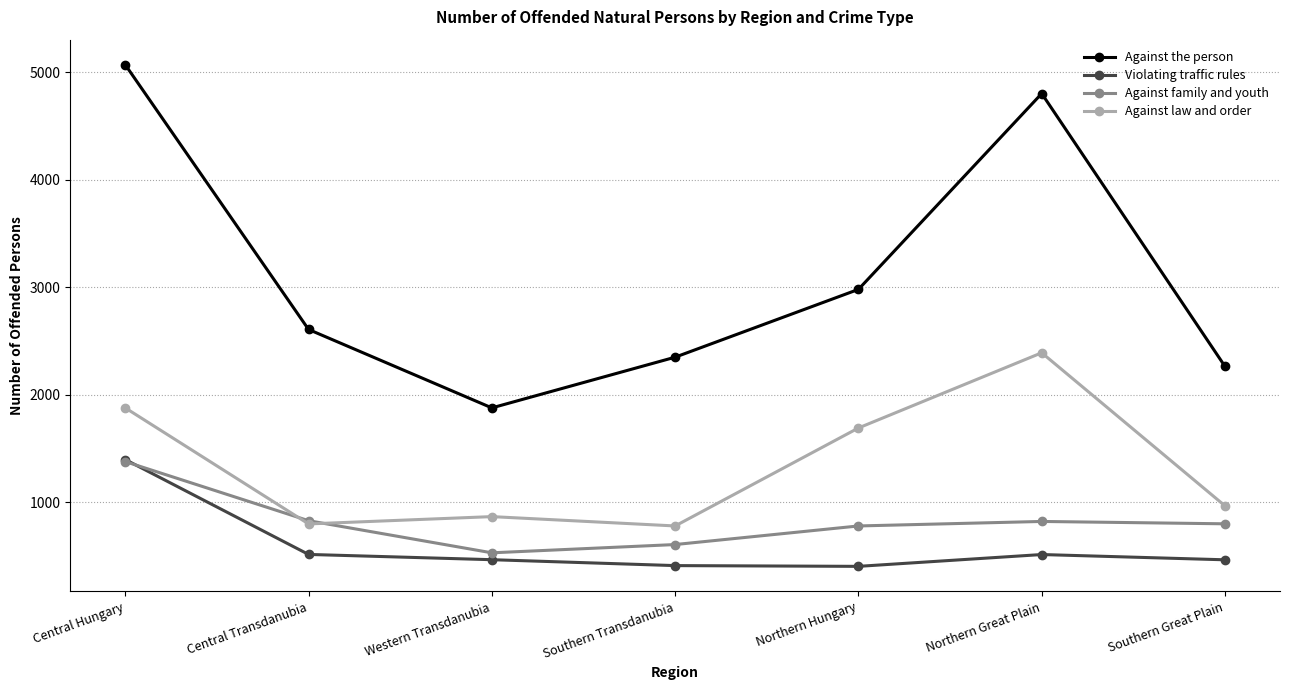

At which label is Against the person closest to 3475?

Northern Hungary